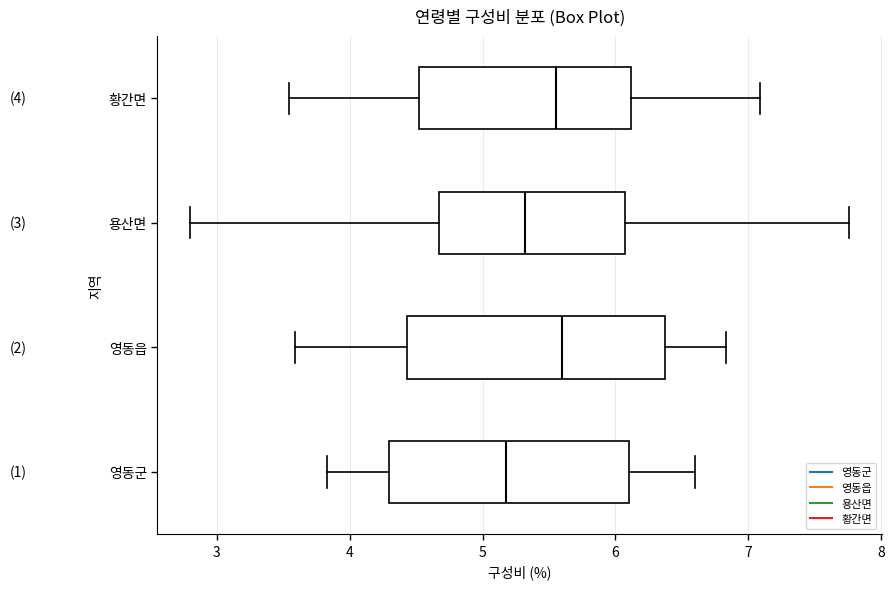

Comparing the boxes themselves (not the whiskers), which one is the widest?

영동읍